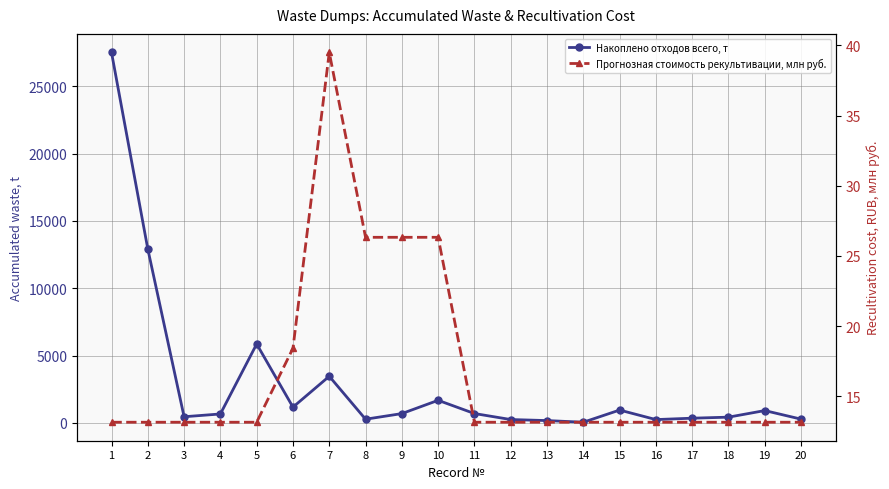

True or false: Накоплено отходов всего, т and Прогнозная стоимость рекультивации, млн руб. intersect in this chart.

False